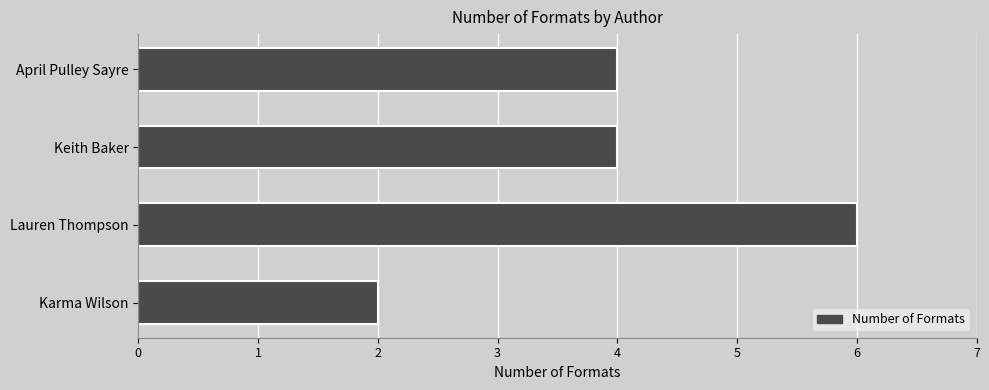

What is the difference between the second highest and minimum values?

2